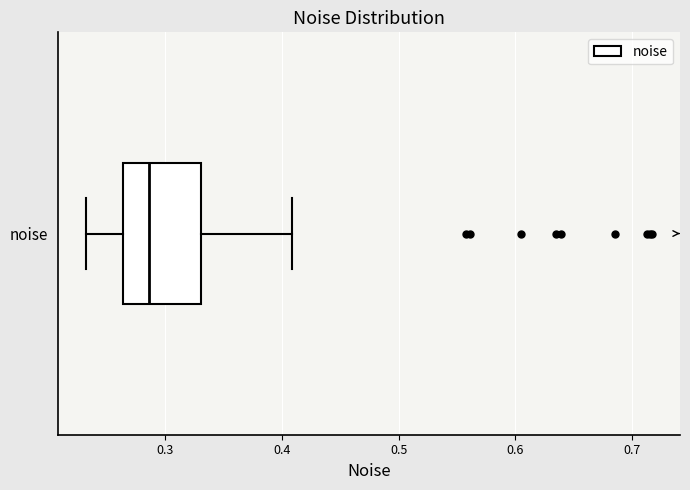

Where is the right edge of the box for noise on the x-axis? The values are not printed on the chart, so give them approximately, as read against the axis.

0.33